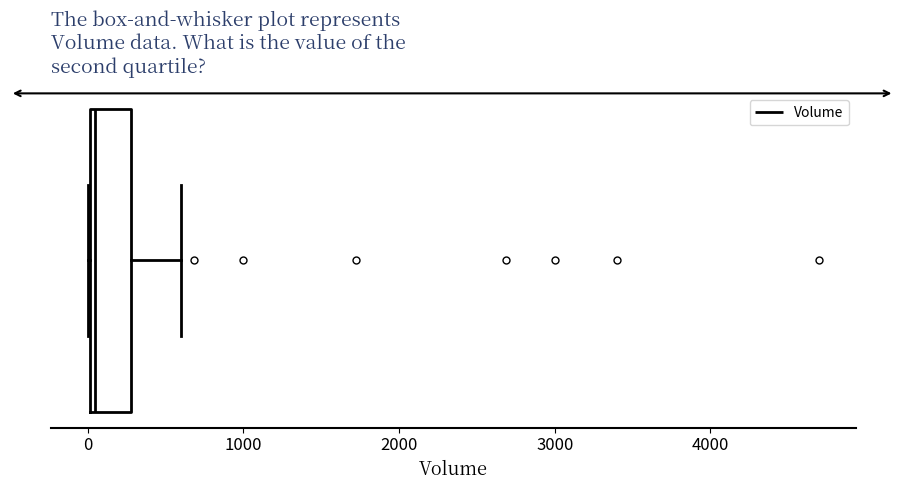

Transcribe this box plot: give where the median line is, the range the box spans, and where the two whiskers end, as read against the x-axis. The values are not printed on the chart, so give them approximately, as read against the axis.

median 0 (just right of the box's left edge), box 0 to 300, whiskers 0 to 600